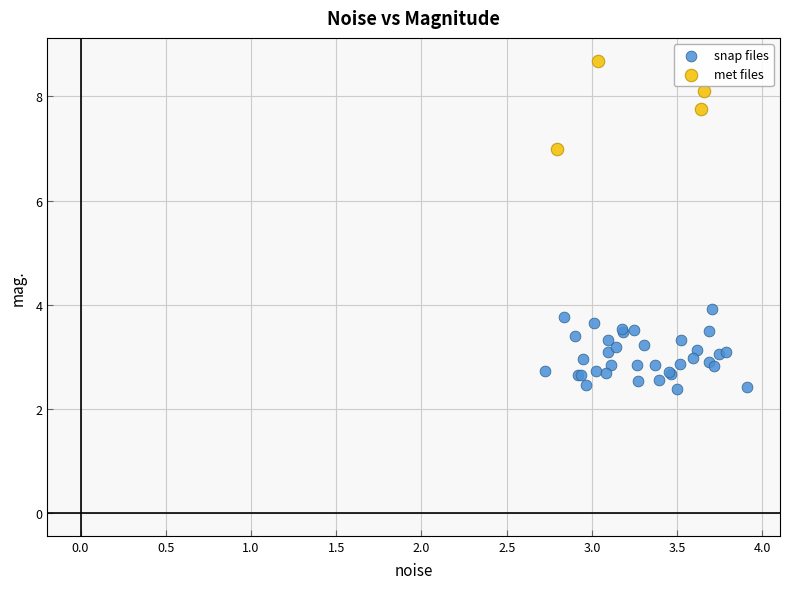

Which series reaches the maximum Y coordinate?

met files